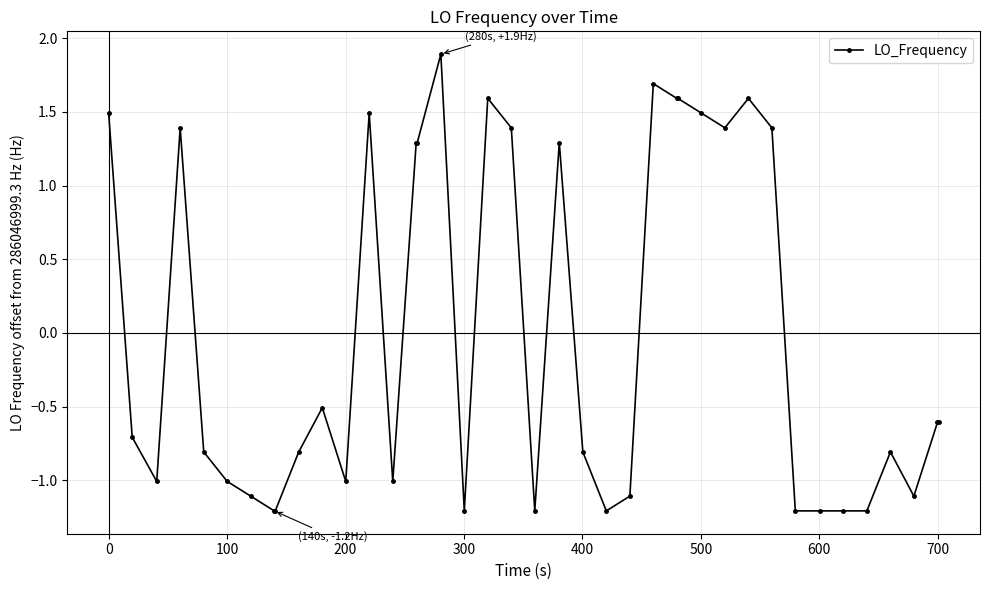

What is the maximum value shown in the chart?

1.9